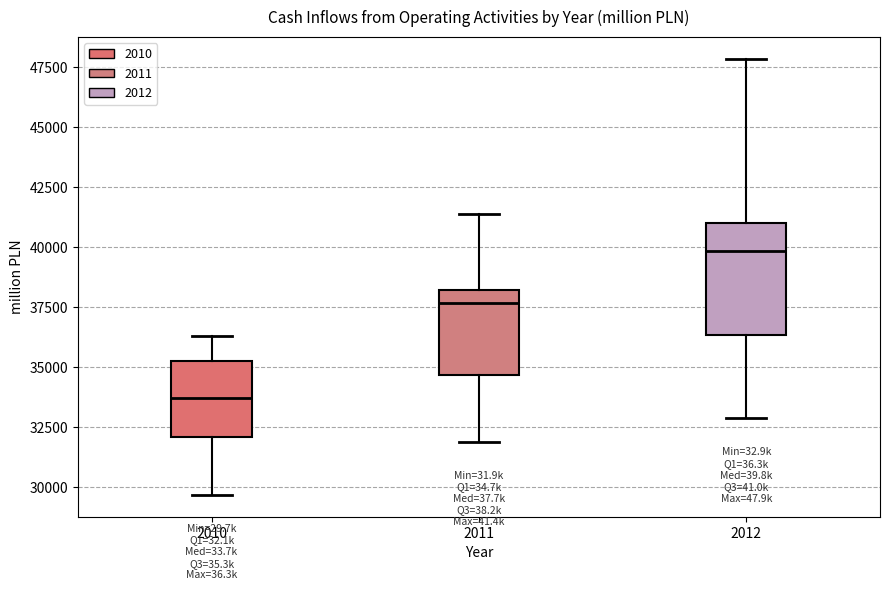

Reading left to right, transcribe this box plot: for each box, give where its median line is, the range the box spans, and where its two whiskers end, as read against the y-axis. The values are not printed on the chart, so give them approximately, as read against the axis.

2010: median 33500, box 32000 to 35500, whiskers 29500 to 36500
2011: median 37500, box 34500 to 38000, whiskers 32000 to 41500
2012: median 40000, box 36500 to 41000, whiskers 33000 to 48000